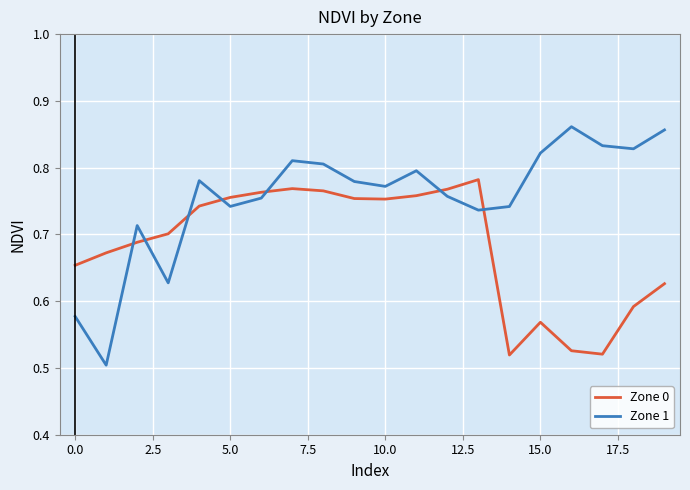

How many distinct data groups are displayed?

2